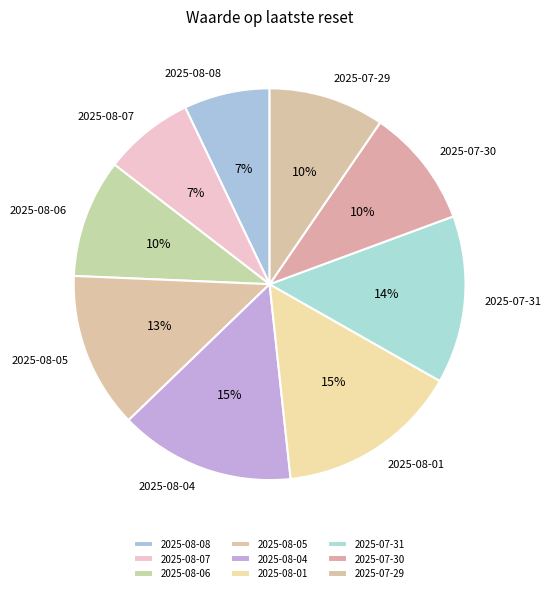

How many slices are in this pie chart?

9